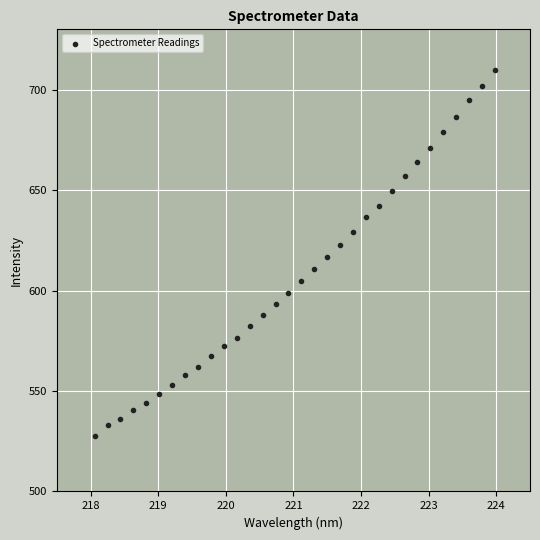

What is the range of Y values (max minus min)?

182.3